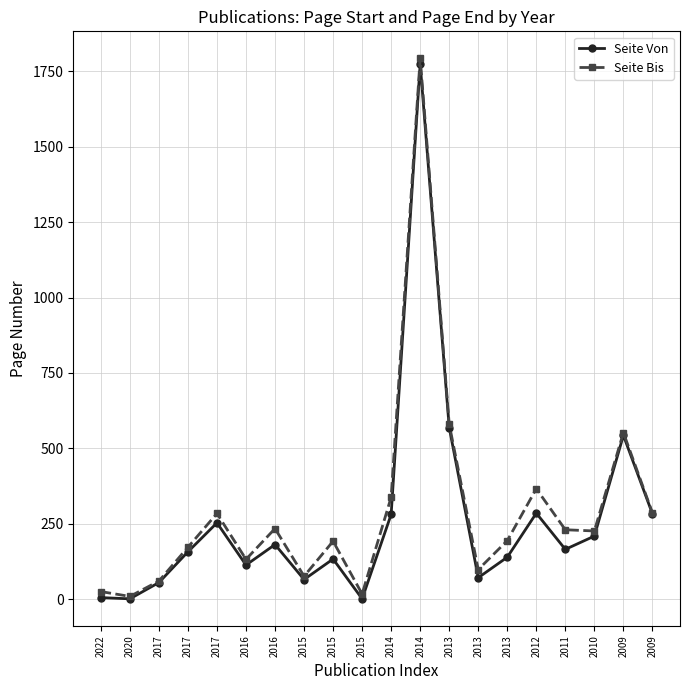

At 2014, list the series in order from smallest to largest.

Seite Von, Seite Bis